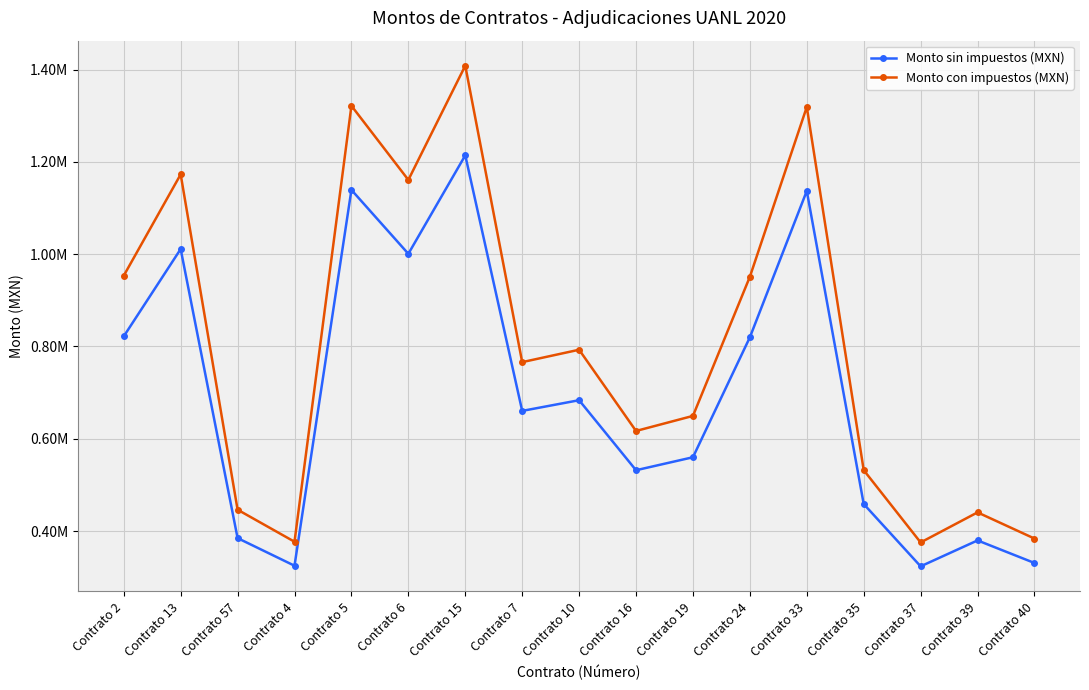

Rank the series by their maximum value, from highest to lowest.

Monto con impuestos (MXN), Monto sin impuestos (MXN)